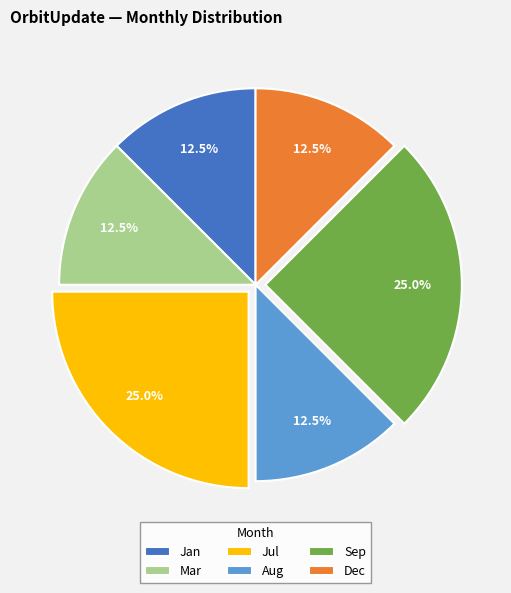

Approximately how many times larger is the value at Jul compared to Jan?

2.0